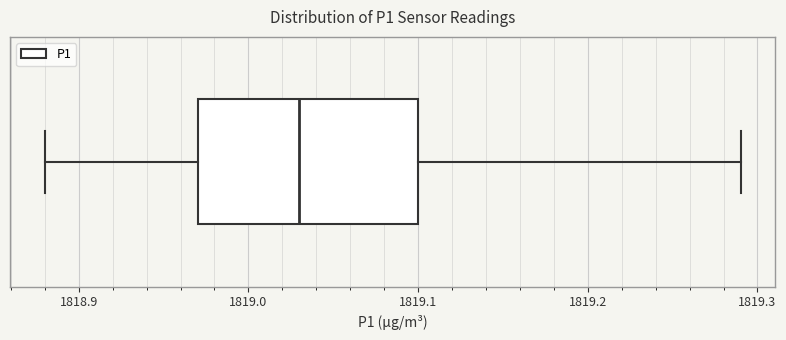

Read this box plot against the x-axis: the position of the median line, the range covered by the box, and the ends of both whiskers. The values are not printed on the chart, so give them approximately, as read against the axis.

median 1819.03, box 1818.97 to 1819.10, whiskers 1818.88 to 1819.29